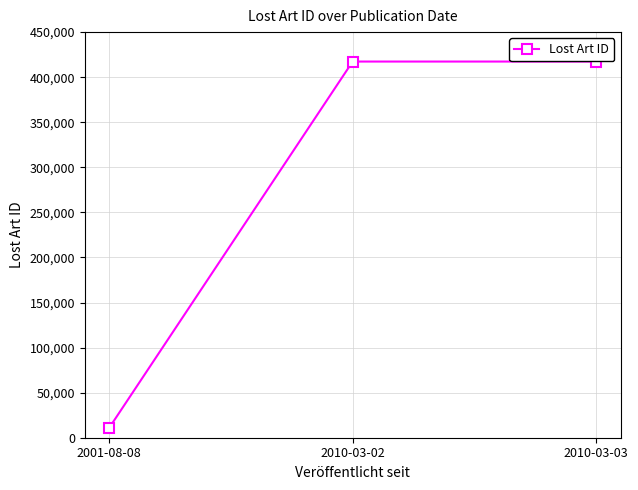

What is the greatest value displayed?

417338